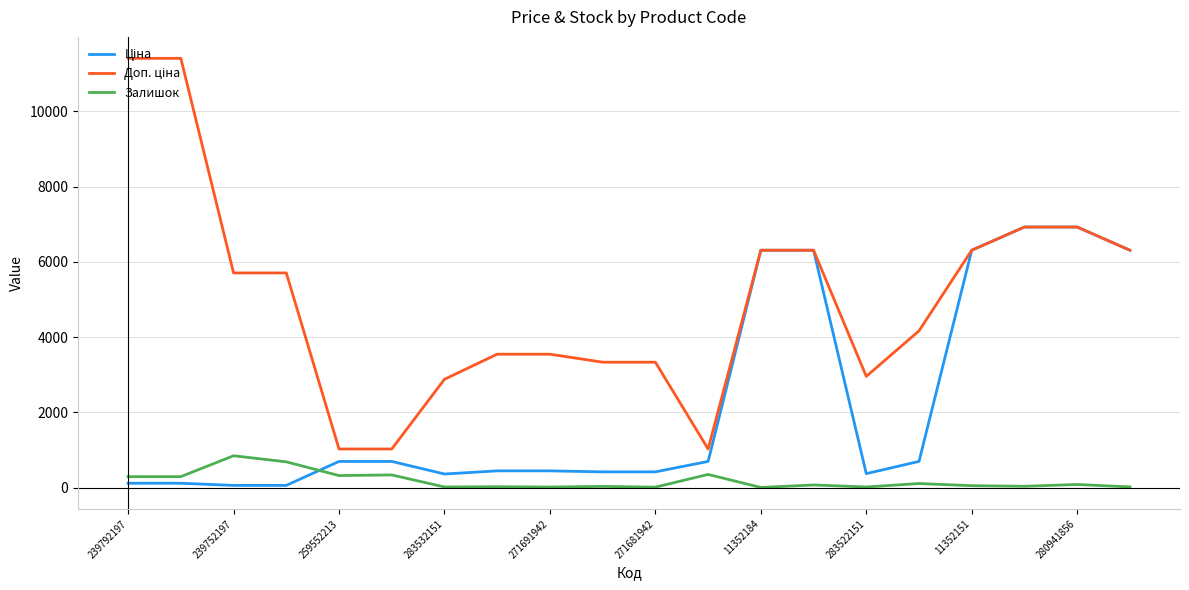

Does the chart display data point markers on the line(s)?

No